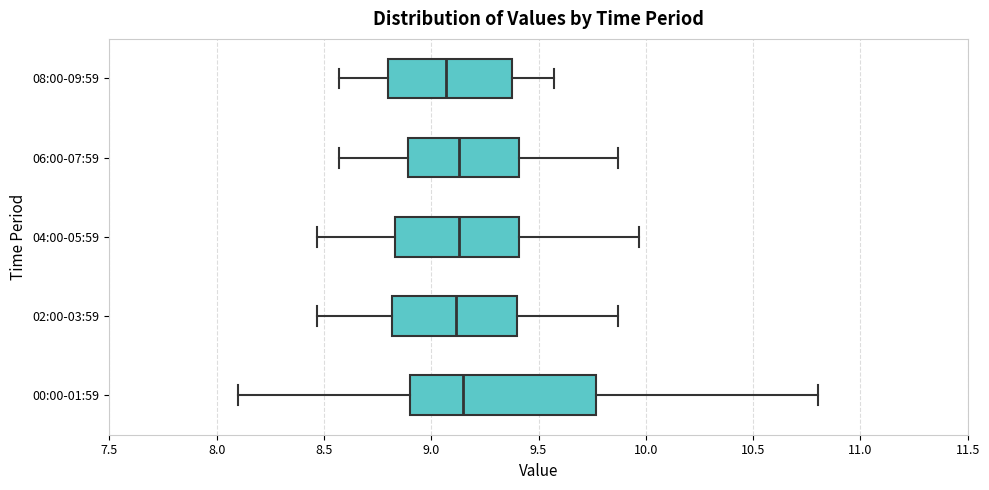

Reading bottom to top, read every box against the x-axis: the position of its median line, the range the box covers, and the ends of its whiskers. The values are not printed on the chart, so give them approximately, as read against the axis.

00:00-01:59: median 9.15, box 8.90 to 9.75, whiskers 8.10 to 10.80
02:00-03:59: median 9.10, box 8.80 to 9.40, whiskers 8.45 to 9.85
04:00-05:59: median 9.15, box 8.85 to 9.40, whiskers 8.45 to 9.95
06:00-07:59: median 9.15, box 8.90 to 9.40, whiskers 8.55 to 9.85
08:00-09:59: median 9.05, box 8.80 to 9.40, whiskers 8.55 to 9.55